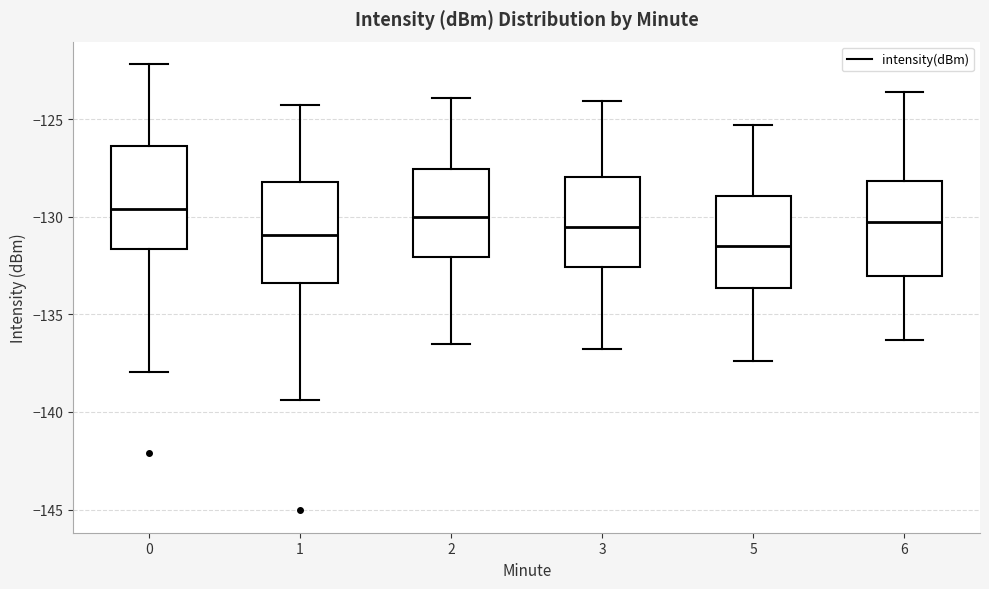

Where does the lower whisker of the box at x = 6 end on the y-axis? The values are not printed on the chart, so give them approximately, as read against the axis.

-136.5